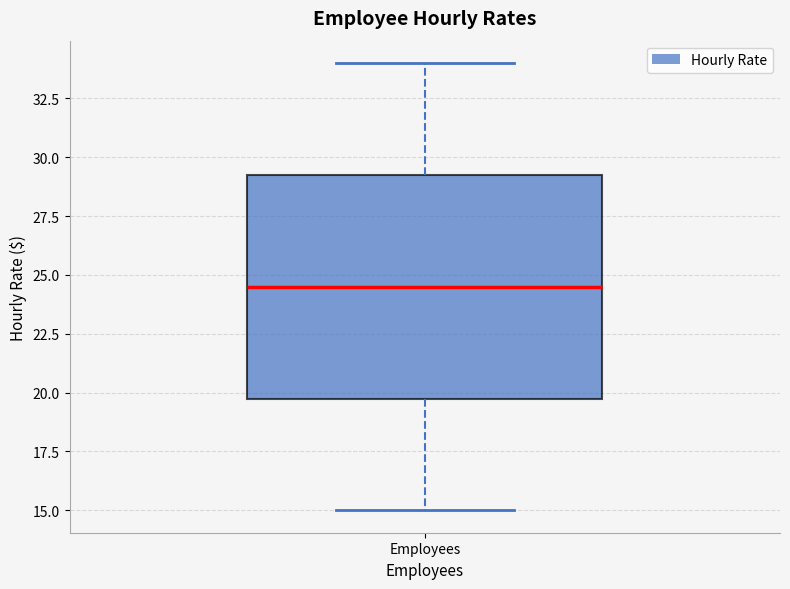

Transcribe this box plot: give where the median line is, the range the box spans, and where the two whiskers end, as read against the y-axis. The values are not printed on the chart, so give them approximately, as read against the axis.

median 24.5, box 20.0 to 29.5, whiskers 15.0 to 34.0